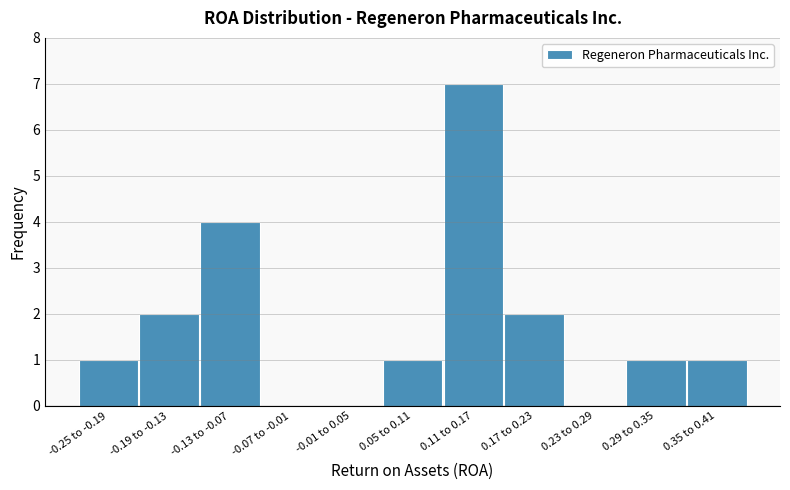

Reading left to right, list all the values displayed in this chart.

-0.25 to -0.19=1	-0.19 to -0.13=2	-0.13 to -0.07=4	-0.07 to -0.01=0	-0.01 to 0.05=0	0.05 to 0.11=1	0.11 to 0.17=7	0.17 to 0.23=2	0.23 to 0.29=0	0.29 to 0.35=1	0.35 to 0.41=1